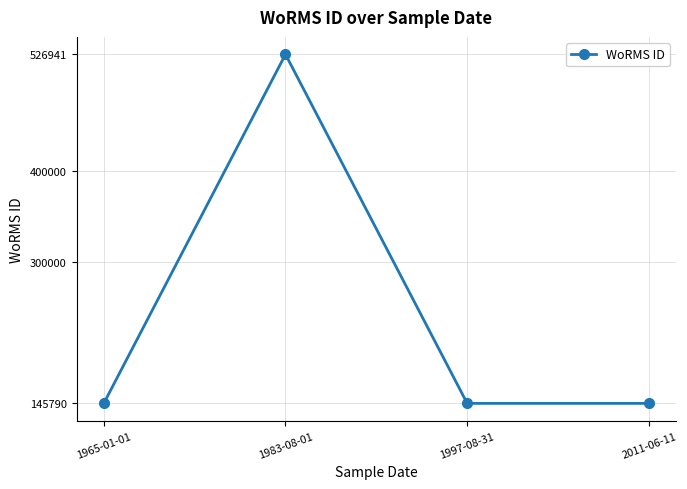

Is it true that the value at 1997-08-31 is 217470?

False